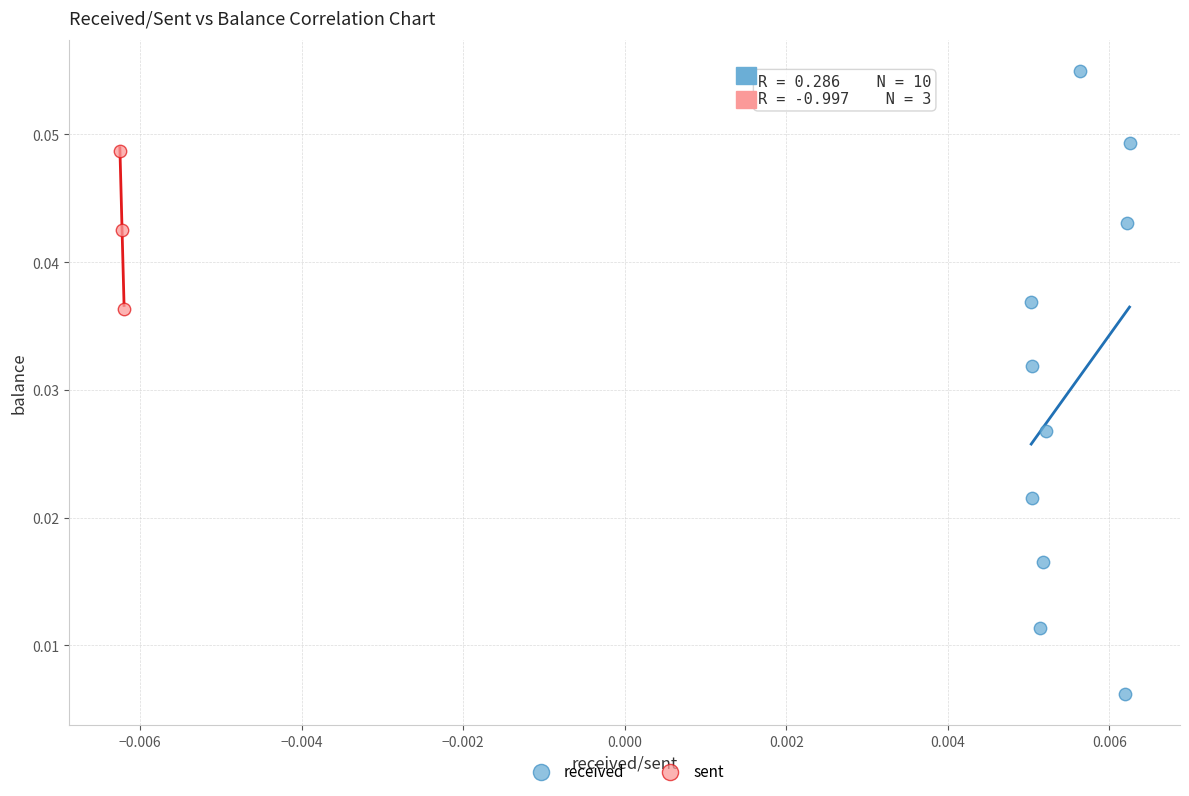

Which series has the largest Y range (max minus min)?

received